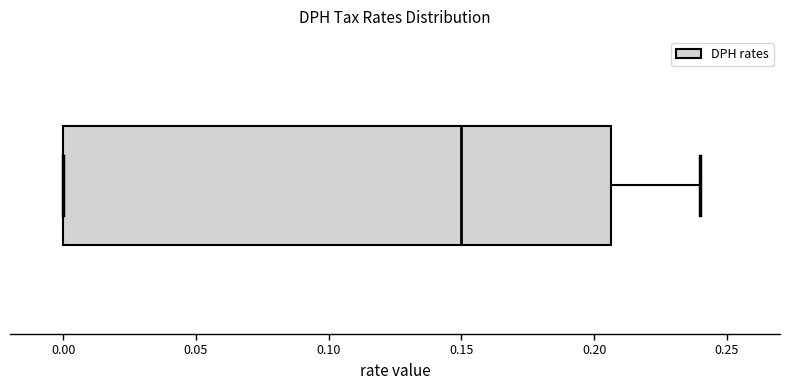

Transcribe this box plot: give where the median line is, the range the box spans, and where the two whiskers end, as read against the x-axis. The values are not printed on the chart, so give them approximately, as read against the axis.

median 0.150, box 0.000 to 0.205, whiskers 0.000 to 0.240